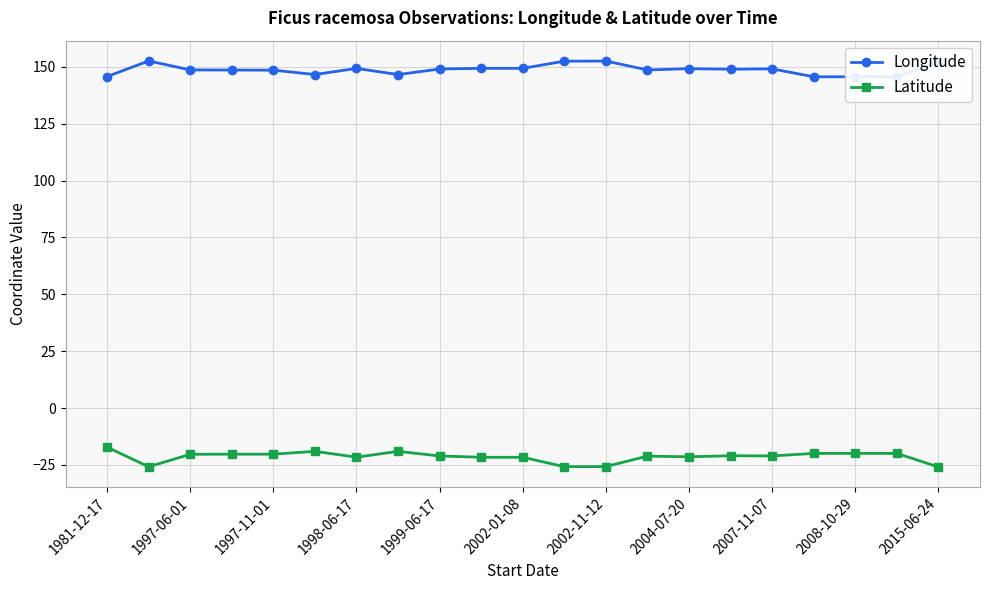

Is it true that Latitude equals -33.9 at 2008-10-29?

False